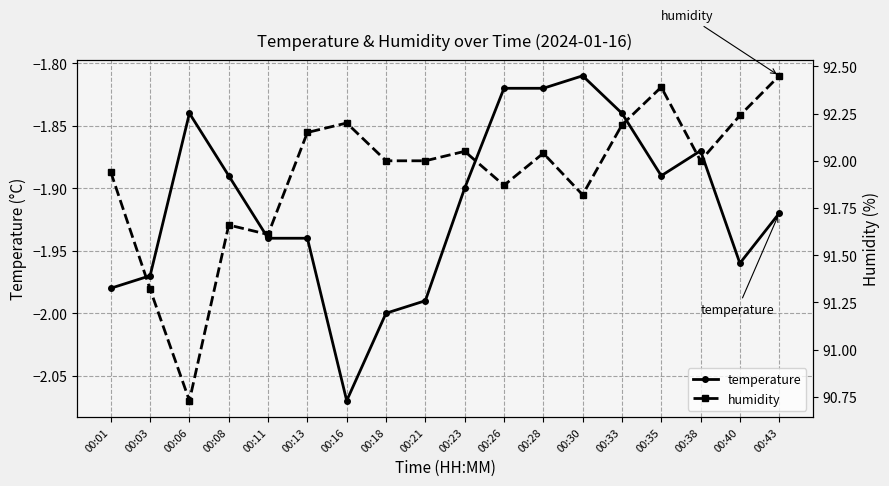

Does the chart have visible grid lines?

Yes